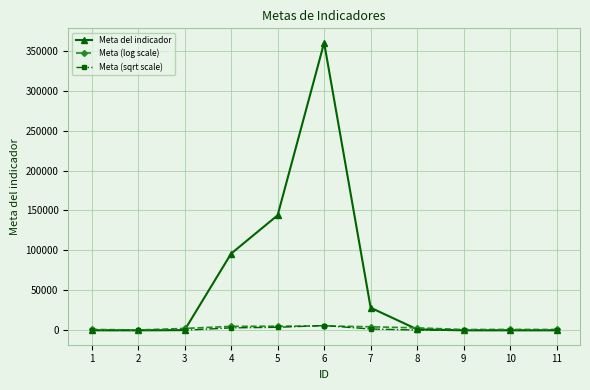

Is this an area chart (filled region under the line)?

No